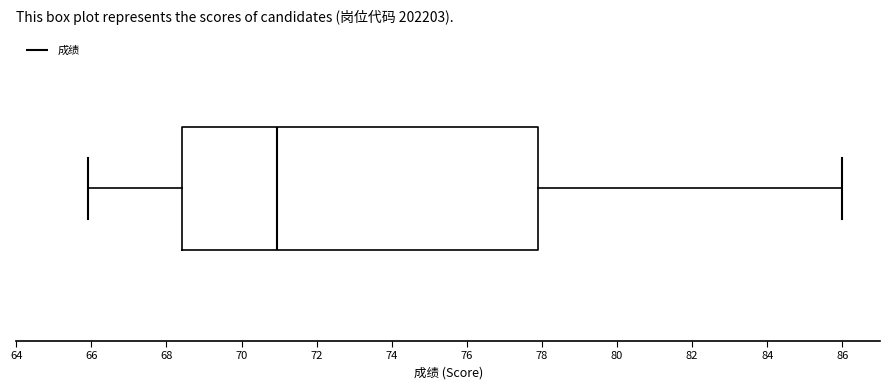

Where is the right edge of the box on the x-axis? The values are not printed on the chart, so give them approximately, as read against the axis.

78.0